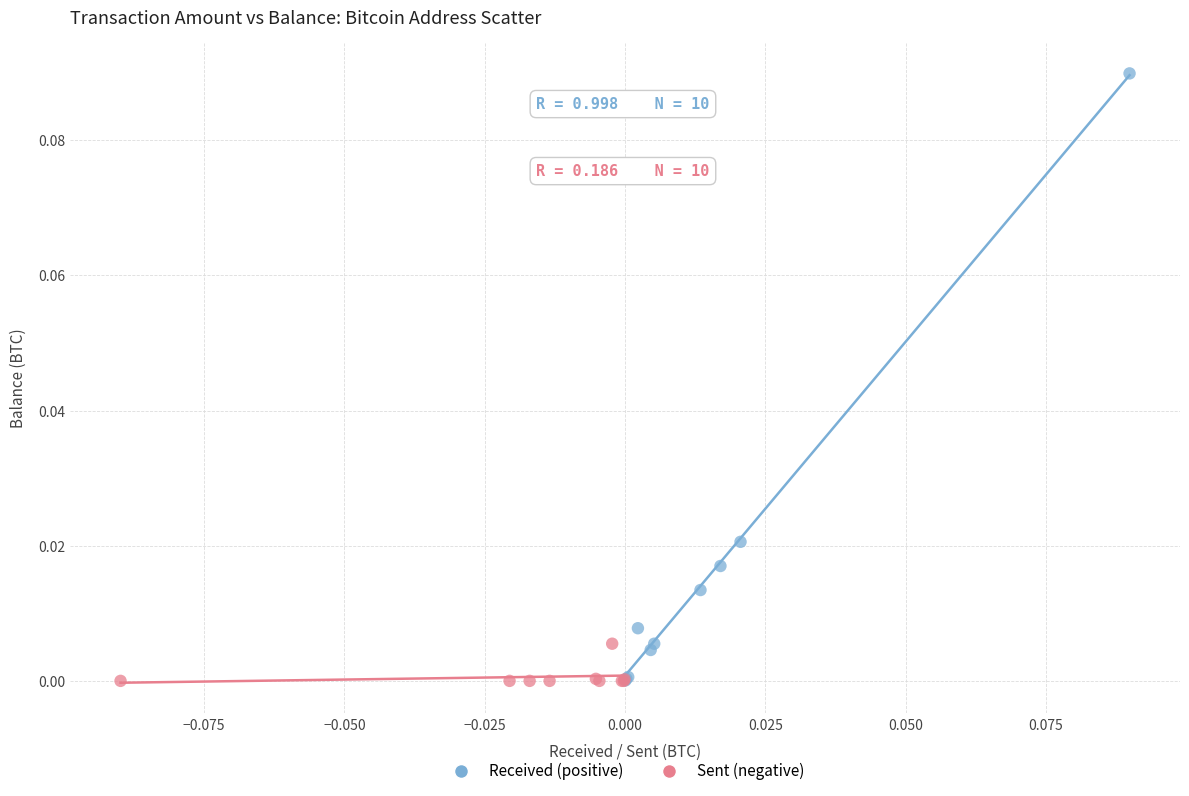

Which series contains the highest Y value?

Received (positive)